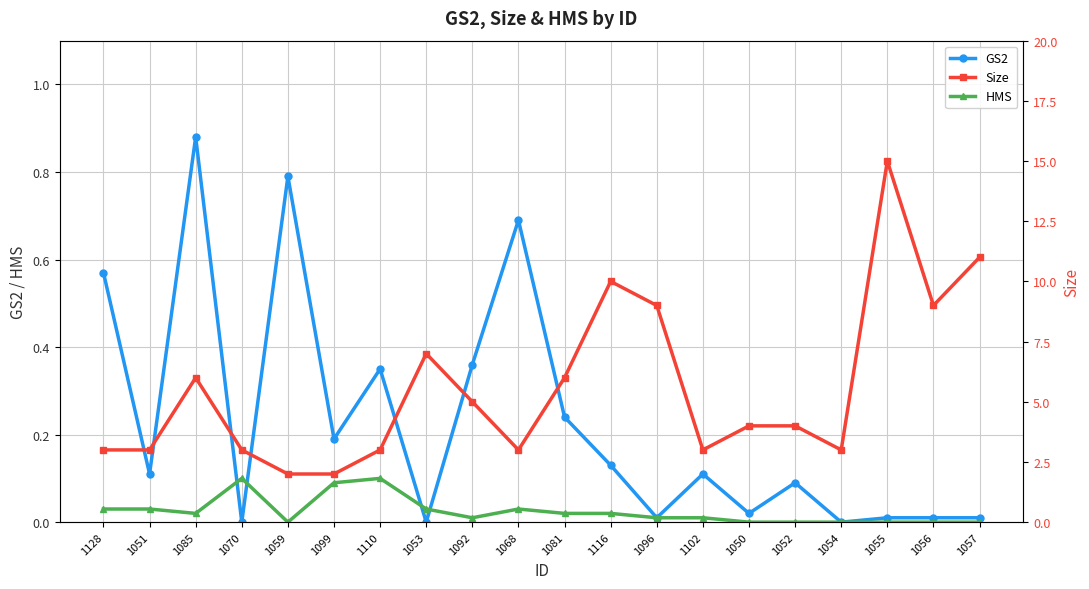

What is the label of the 18th point from the left?

1055